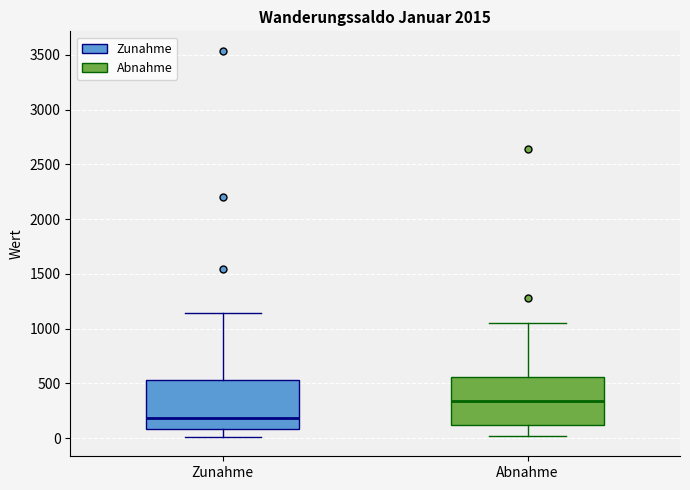

Reading left to right, transcribe this box plot: for each box, give where its median line is, the range the box spans, and where its two whiskers end, as read against the y-axis. The values are not printed on the chart, so give them approximately, as read against the axis.

Zunahme: median 200, box 100 to 550, whiskers 0 to 1150
Abnahme: median 350, box 100 to 550, whiskers 0 to 1050